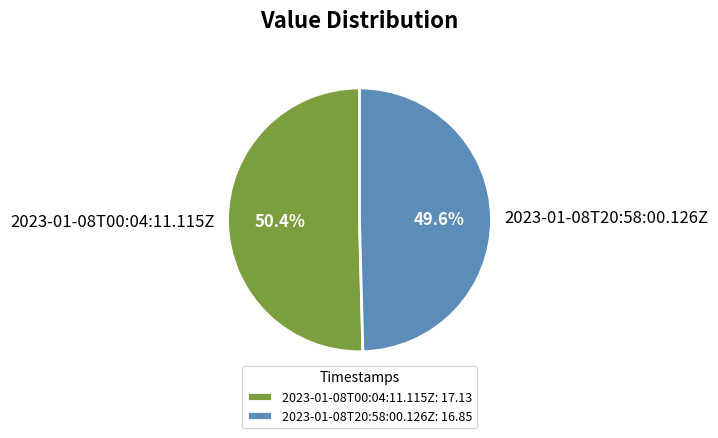

What percentage is NOT represented by 2023-01-08T20:58:00.126Z?

50.4%